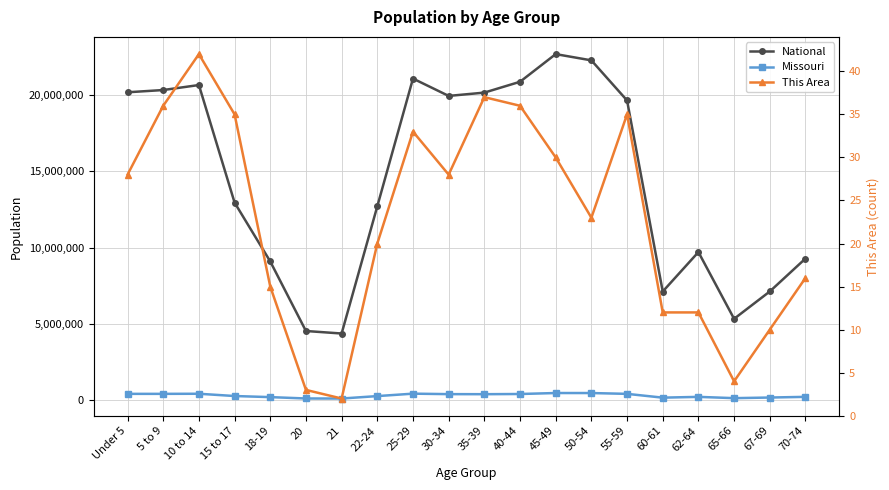

What is the sum of the National values at 65-66 and 10 to 14?

25997096